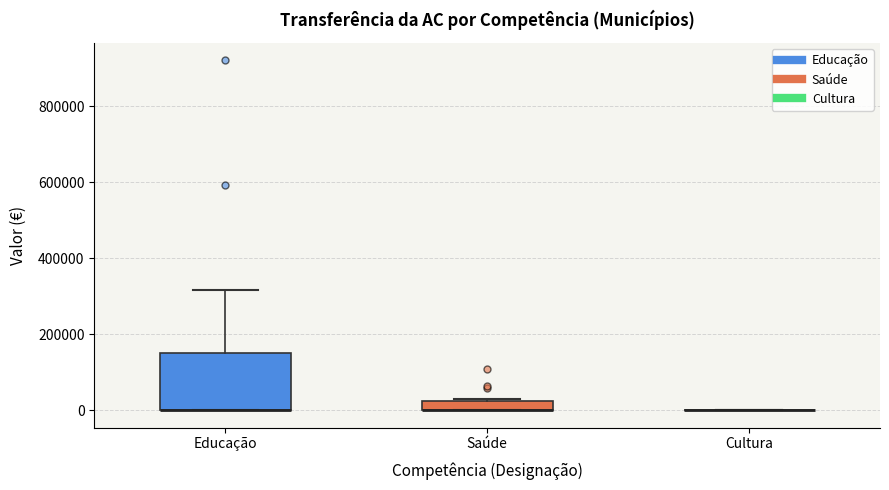

Where is the lower edge of the box for Educação on the y-axis? The values are not printed on the chart, so give them approximately, as read against the axis.

0